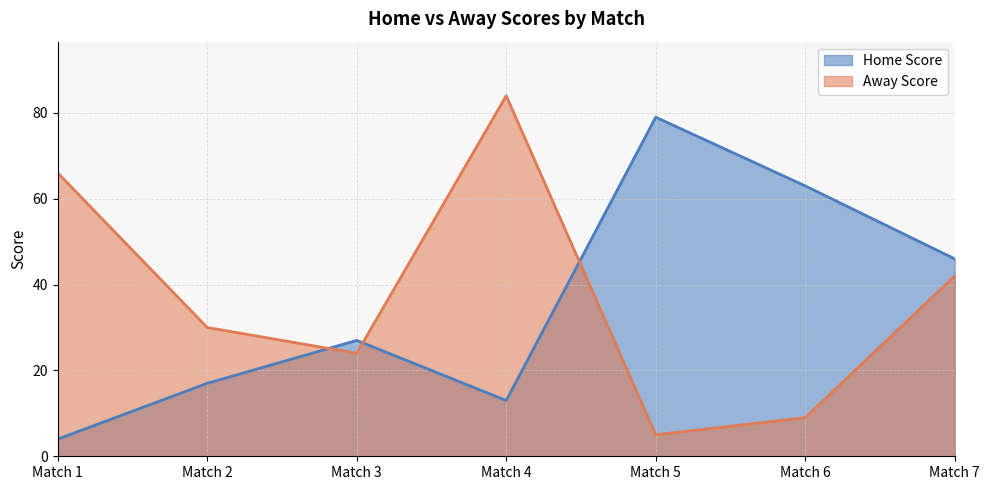

True or false: Away Score has a value of 40 at Match 3.

False